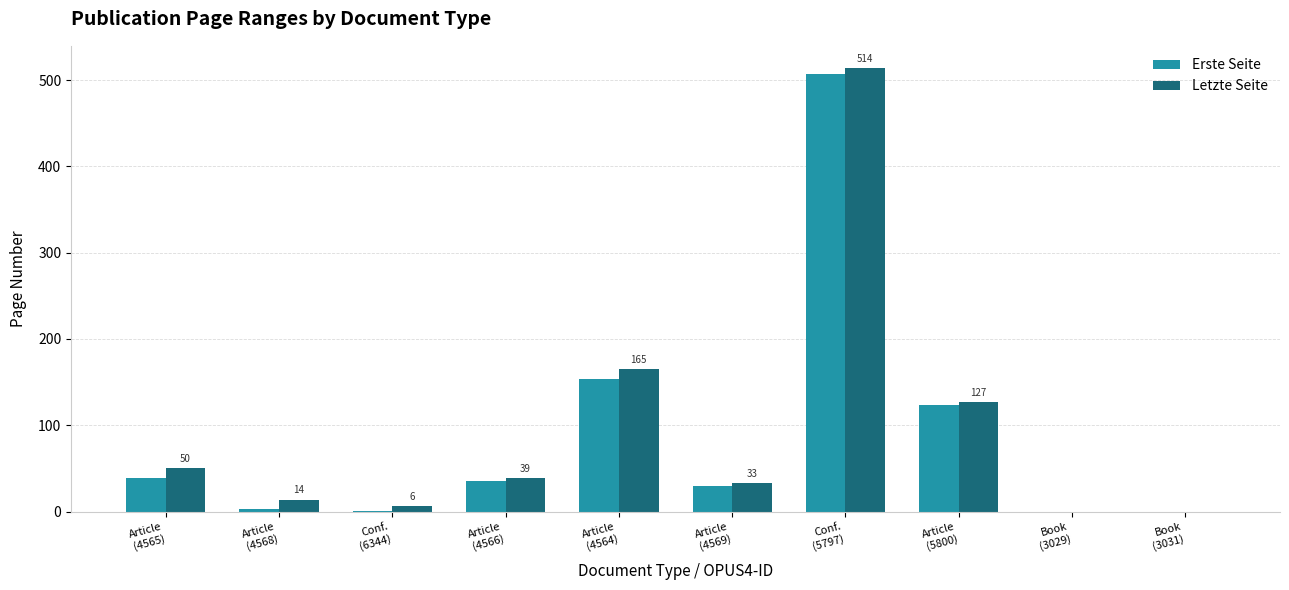

The Letzte Seite series shows 50 at Article
(4565). True or false?

True